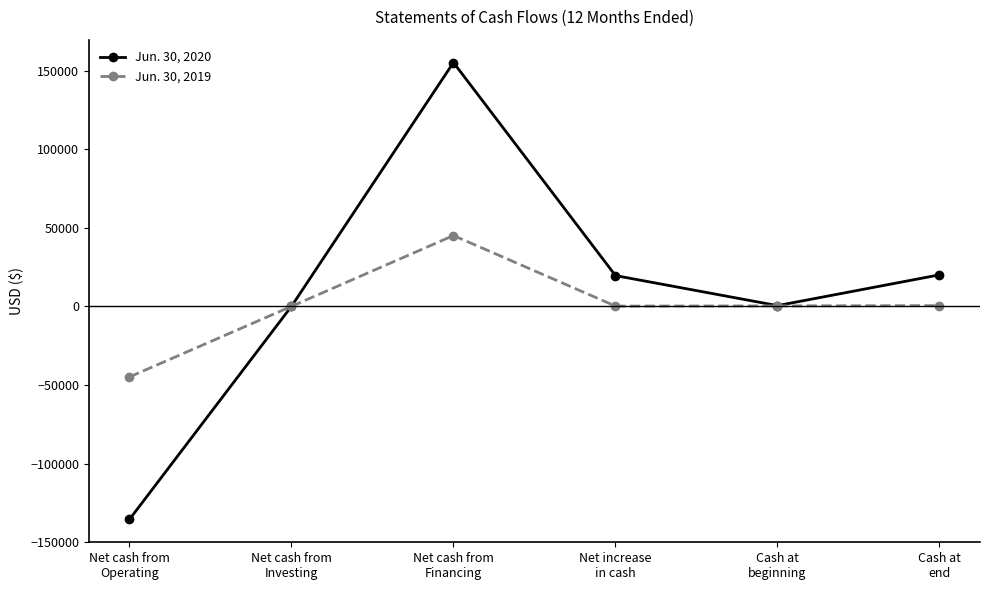

What are all the series names shown in the legend?

Jun. 30, 2020, Jun. 30, 2019